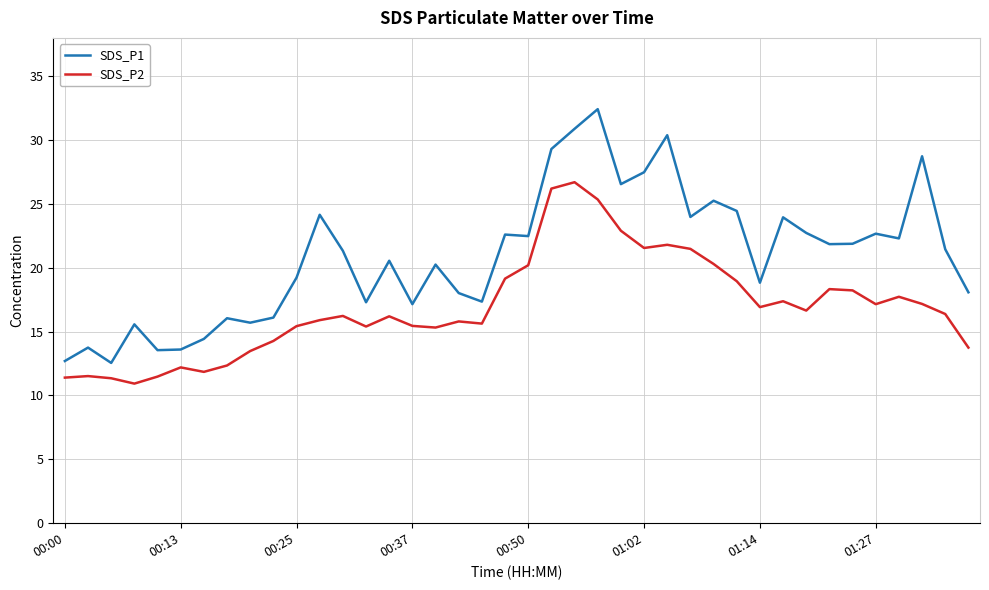

What is the sum of all SDS_P1 values?

837.6